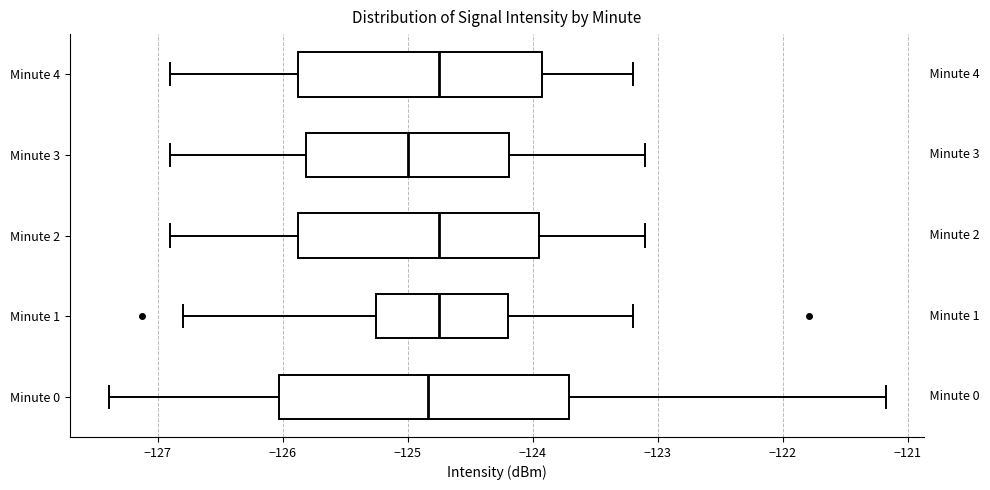

Where is the right edge of the box for Minute 3 on the x-axis? The values are not printed on the chart, so give them approximately, as read against the axis.

-124.2